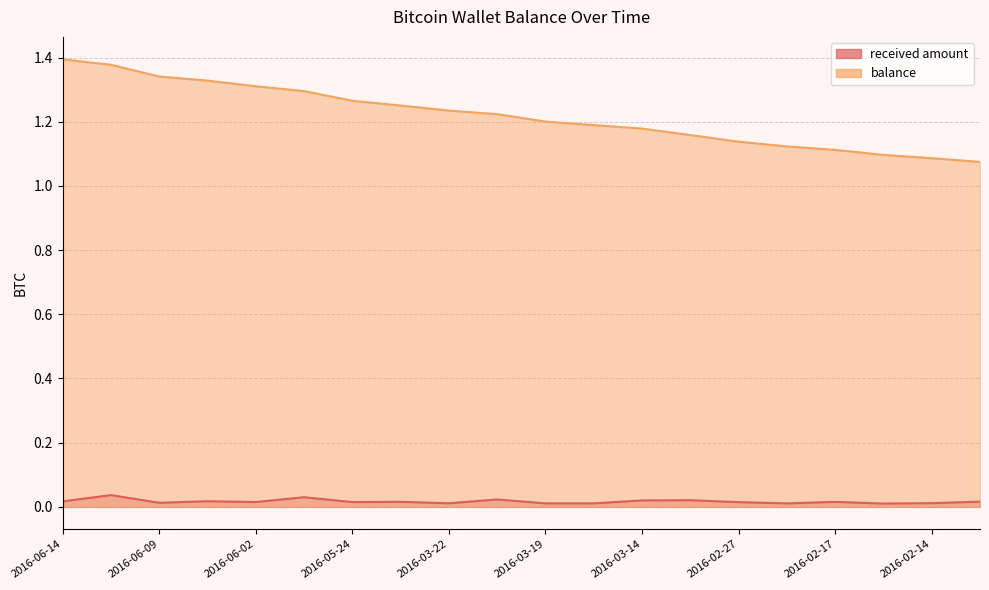

At which category does the chart reach its peak across all series?

2016-06-14